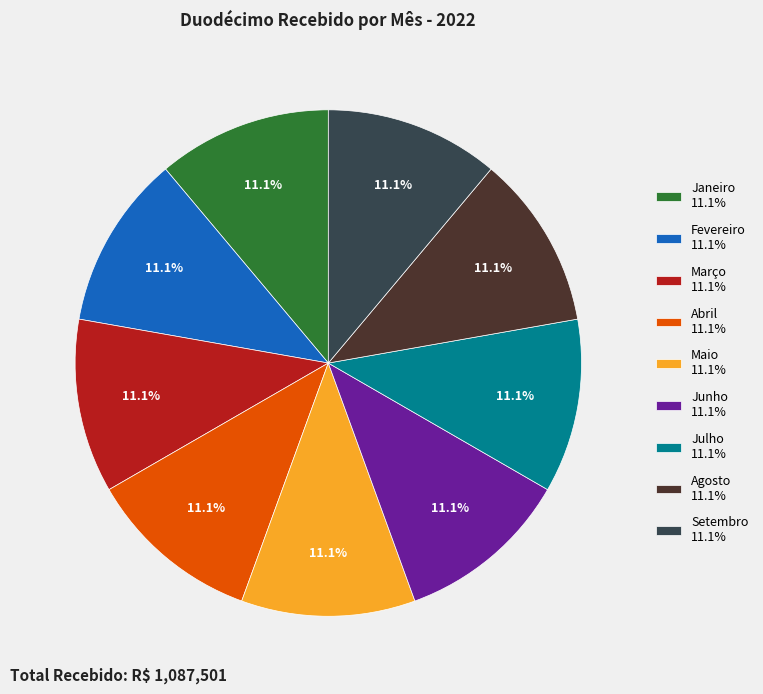

Is it true that Junho is 20% of the pie?

False